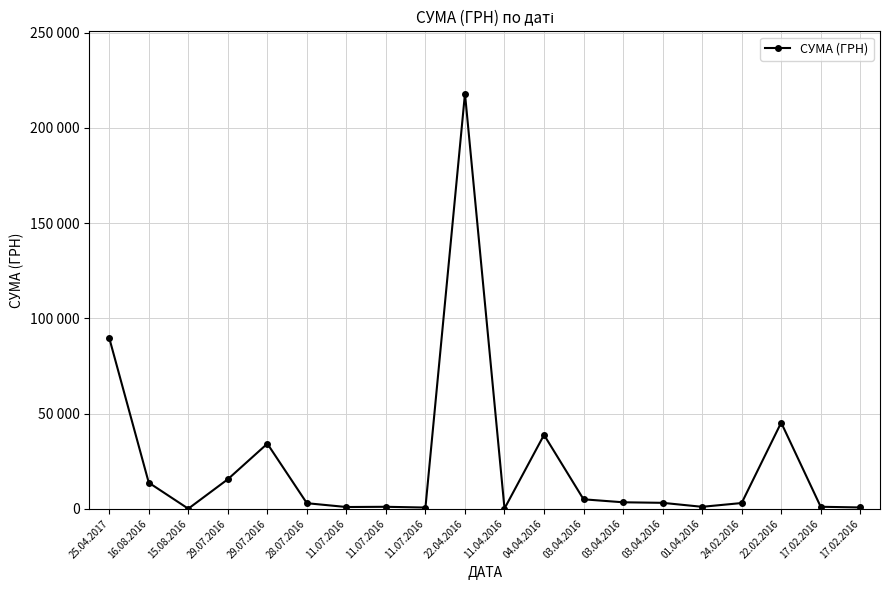

Reading right to left, transcribe all the data shown in this chart.

17.02.2016=679.3	17.02.2016=1030.6	22.02.2016=45231.0	24.02.2016=2994.8	01.04.2016=1011.0	03.04.2016=3102.4	03.04.2016=3389.3	03.04.2016=4951.0	04.04.2016=38792.3	11.04.2016=103.7	22.04.2016=218043.6	11.07.2016=625.9	11.07.2016=1021.1	11.07.2016=900.0	28.07.2016=2910.0	29.07.2016=34165.2	29.07.2016=15480.0	15.08.2016=21.0	16.08.2016=13695.0	25.04.2017=89716.8